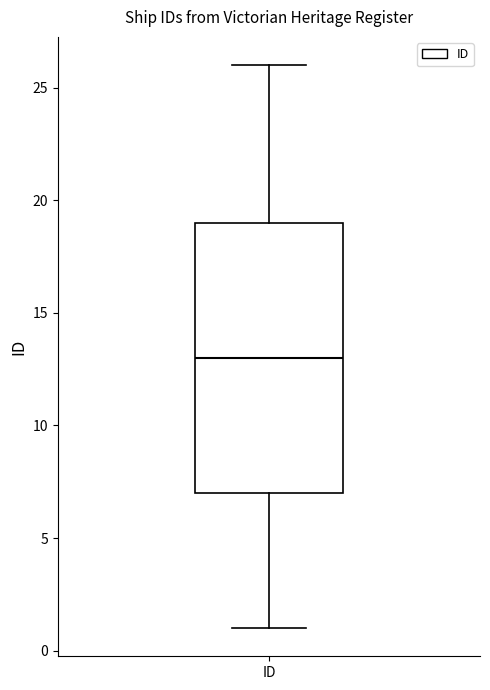

Where is the lower edge of the box for ID on the y-axis? The values are not printed on the chart, so give them approximately, as read against the axis.

7